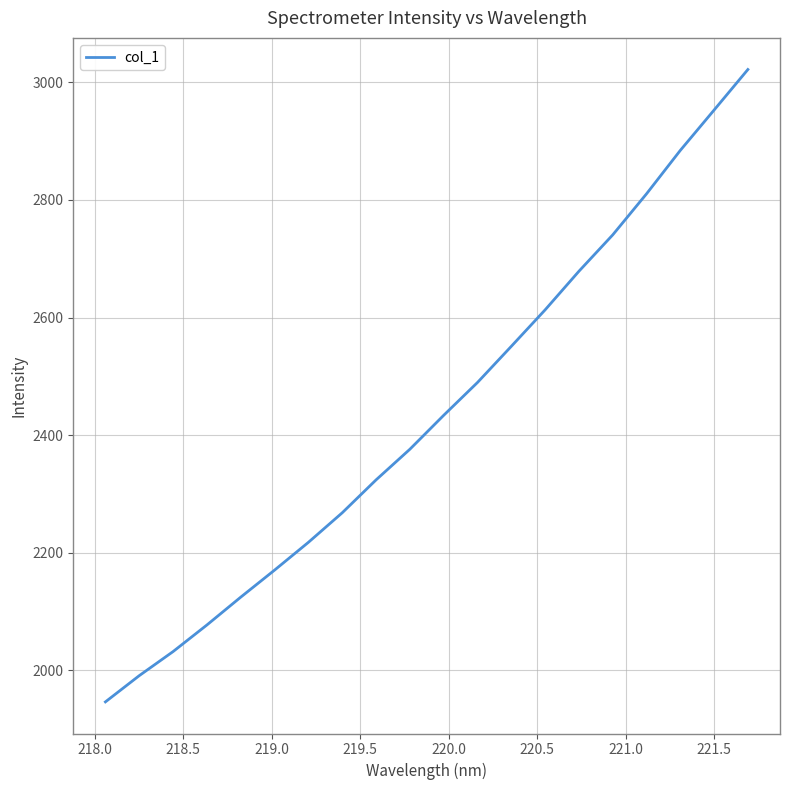

What is the difference between the maximum and minimum values?

1075.4